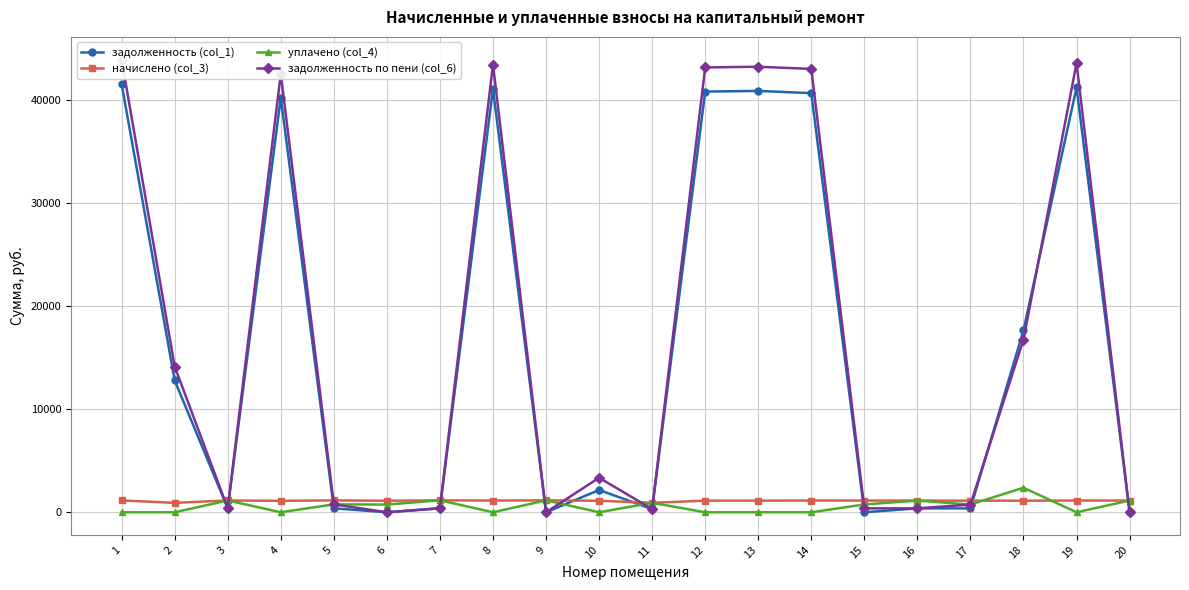

Which series has the widest spread of values?

задолженность по пени (col_6)